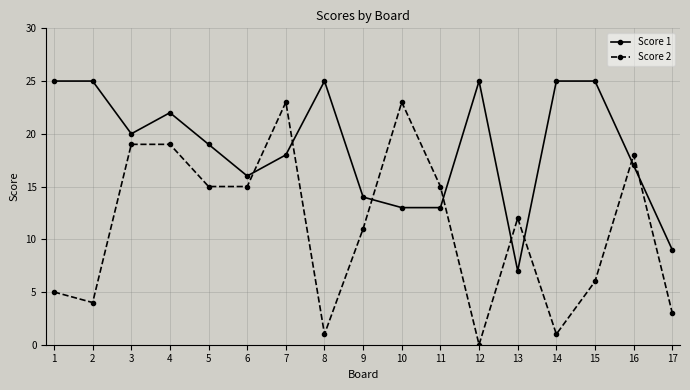

What value does the Score 2 series have at 3?

19